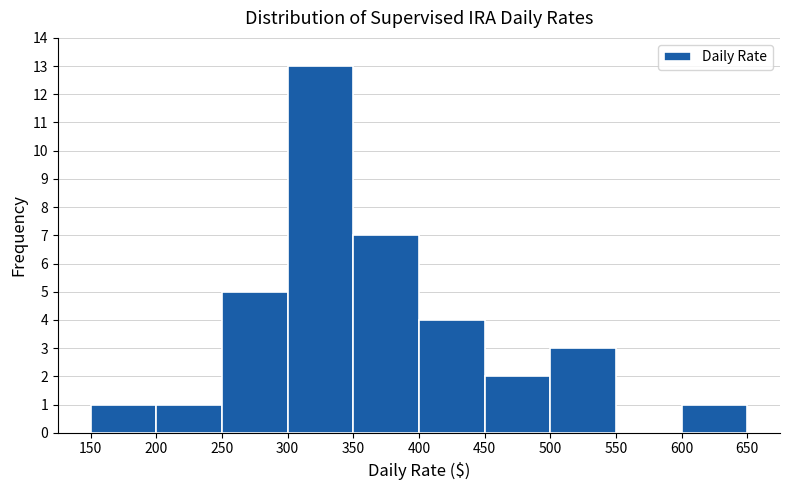

What is the height of the bar covering 250 to 300 on the x-axis? The values are not printed on the chart, so give them approximately, as read against the axis.

5